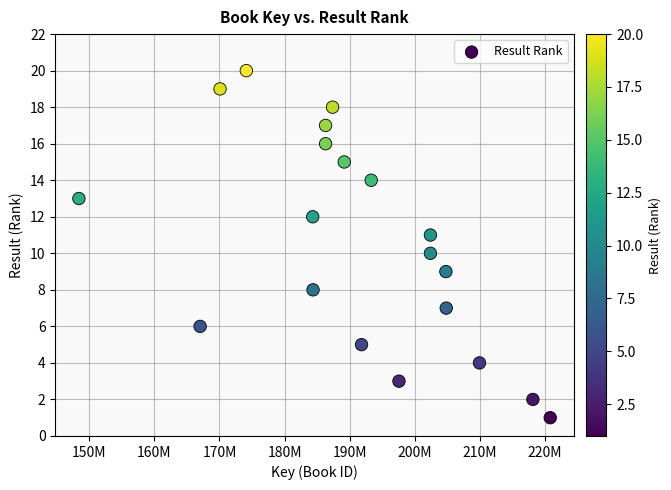

What is the range of X values (max minus min)?

72444567